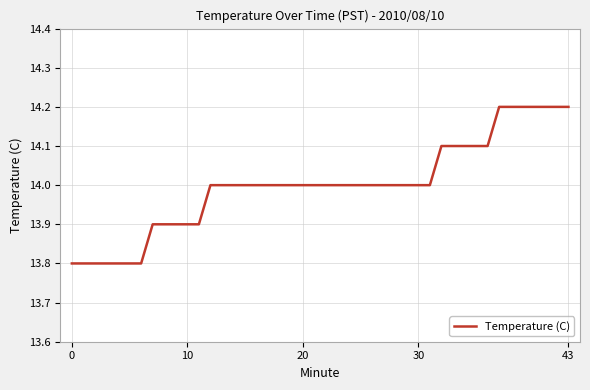

What is the difference between the maximum and minimum values?

0.4